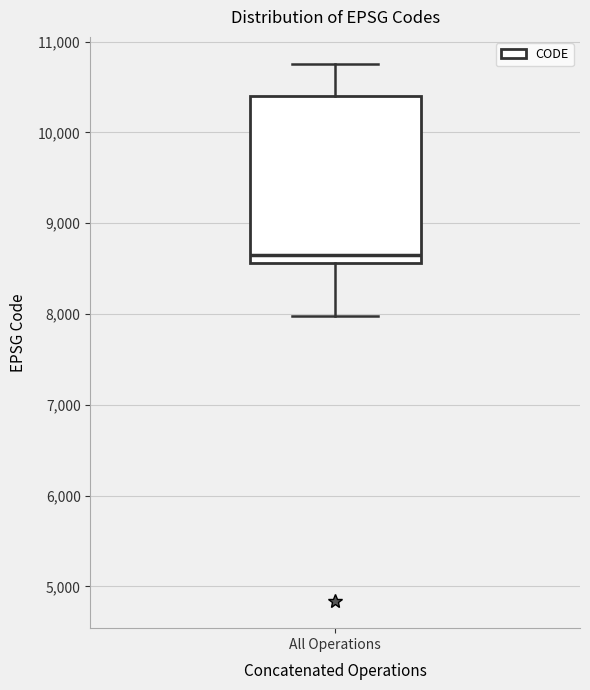

Transcribe this box plot: give where the median line is, the range the box spans, and where the two whiskers end, as read against the y-axis. The values are not printed on the chart, so give them approximately, as read against the axis.

median 8700, box 8600 to 10400, whiskers 8000 to 10800